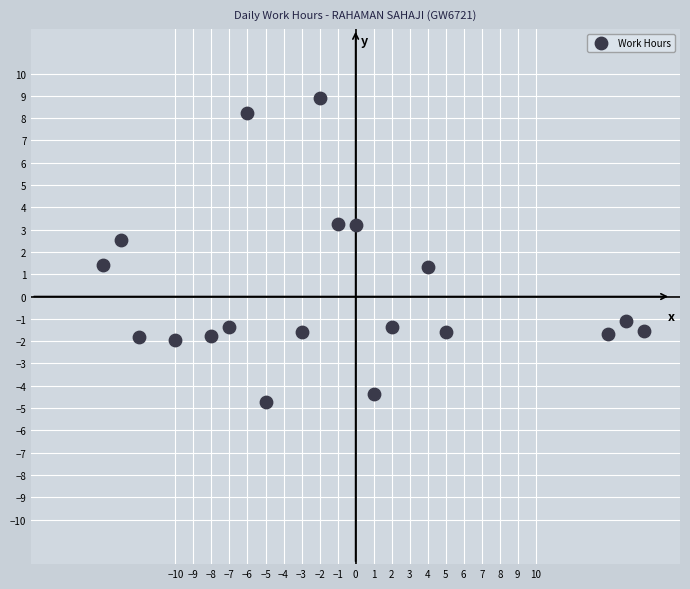

What is the range of Y values (max minus min)?

13.6